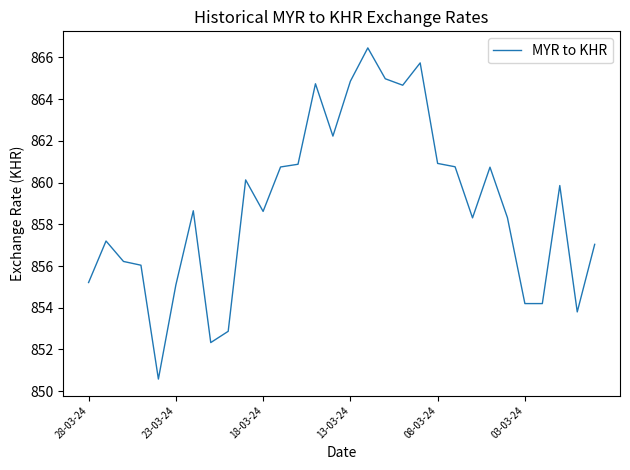

What is the difference between the maximum and minimum values?

15.9